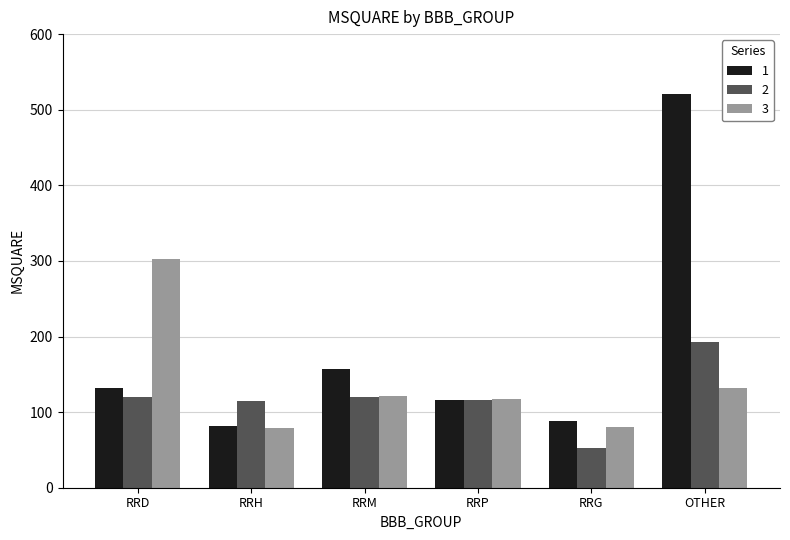

What value does the 2 series have at RRM, to the nearest 5?

120